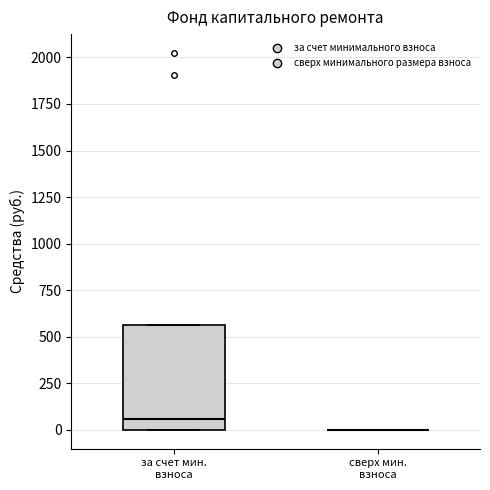

Reading left to right, read every box against the y-axis: the position of its median line, the range the box covers, and the ends of its whiskers. The values are not printed on the chart, so give them approximately, as read against the axis.

за счет мин. взноса: median 50, box 0 to 550, whiskers 0 to 550
сверх мин. взноса: box collapsed to a line at 0, whiskers 0 to 0